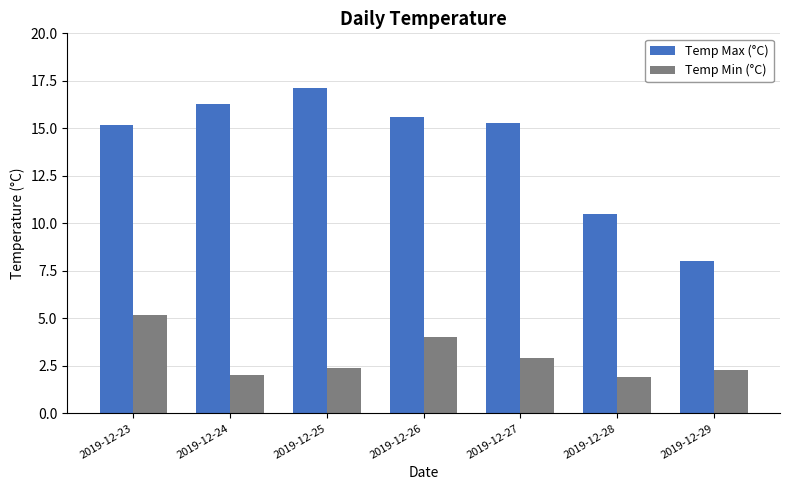

How many values in the Temp Max (°C) series exceed 15?

5